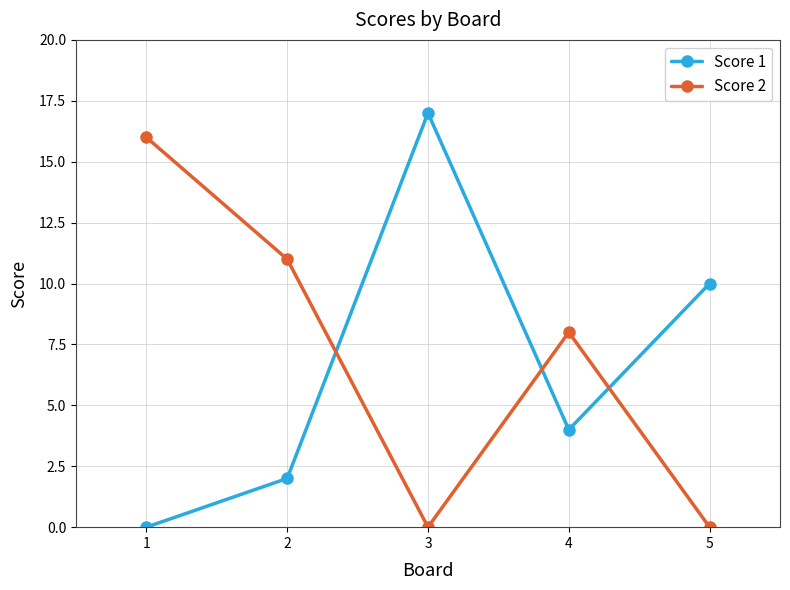

The value of Score 1 at 4 is 2. True or false?

False